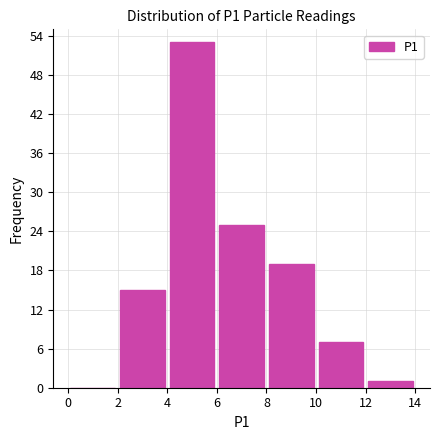

Reading left to right, transcribe this chart: for each bar, give the range it covers on the x-axis and its height. The values are not printed on the chart, so give them approximately, as read against the axis.

0 to 2: 0
2 to 4: 15
4 to 6: 53
6 to 8: 25
8 to 10: 19
10 to 12: 7
12 to 14: 1